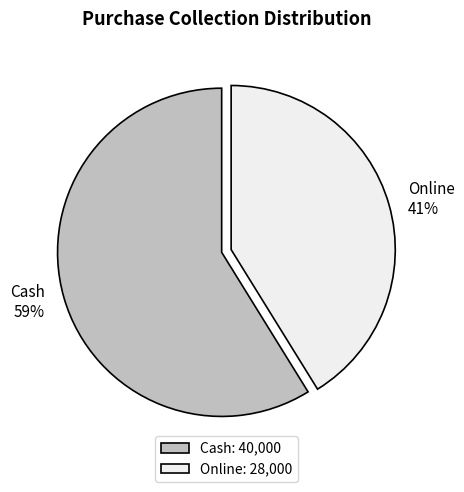

The Online slice represents 41% of the pie. True or false?

True